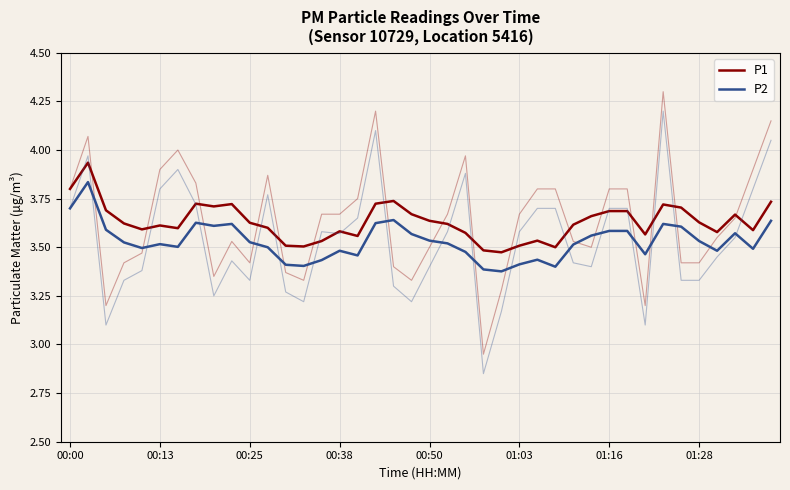

What is the highest value of the P1 series?

3.9